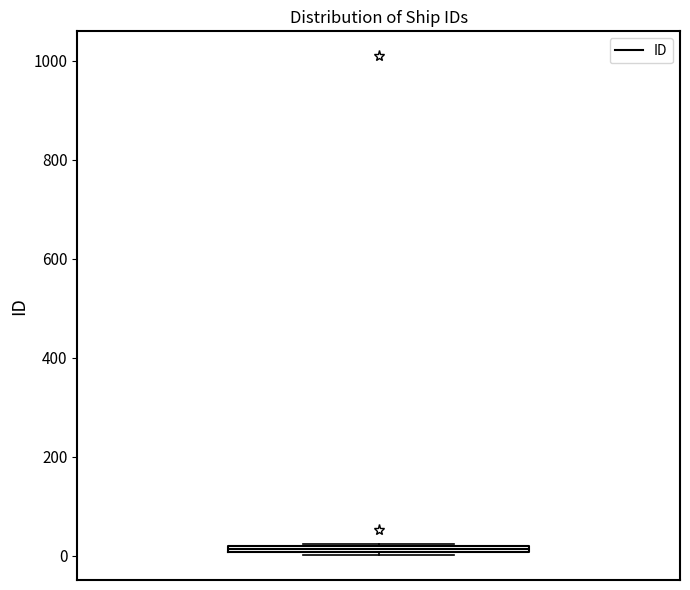

Where is the lower edge of the box on the y-axis? The values are not printed on the chart, so give them approximately, as read against the axis.

0